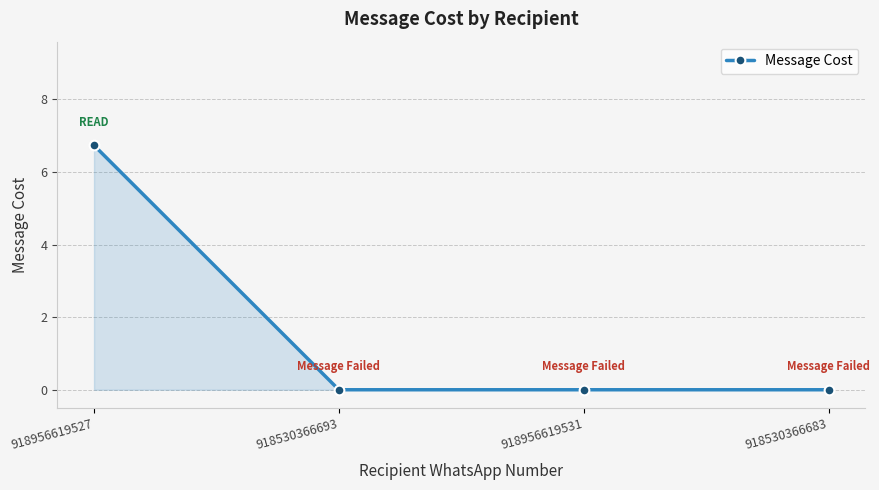

Does the chart have visible grid lines?

Yes